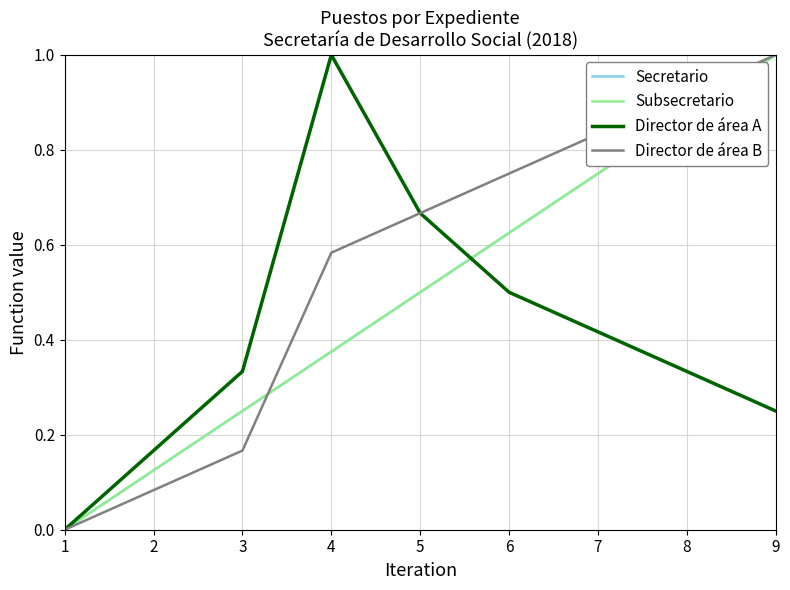

Count the Secretario values in the range 0 to 1.

9